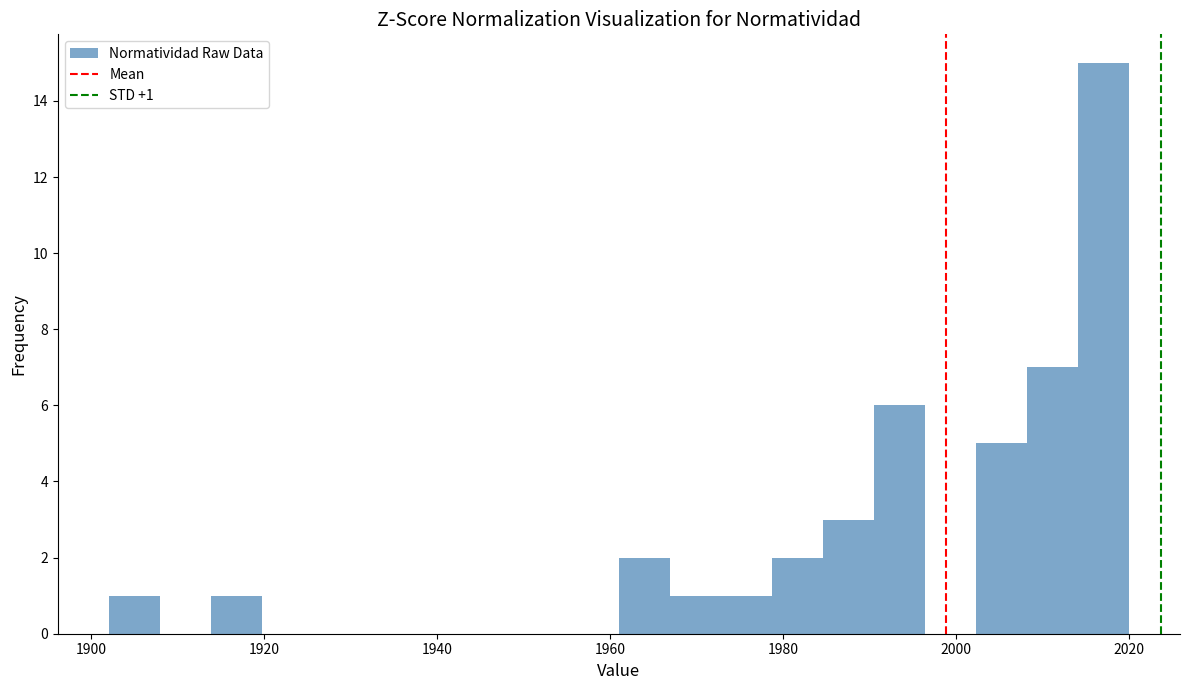

Read against the x-axis, roughly where is the centre of the tallest bar?

2018